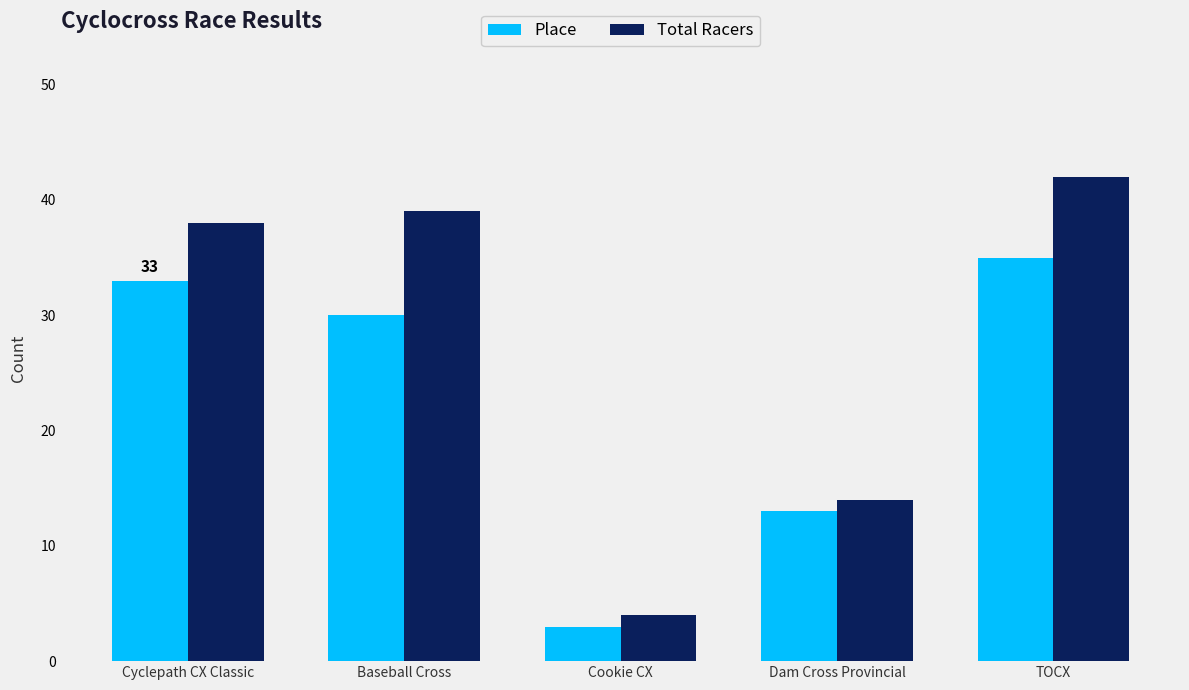

What is the total value across all series at Baseball Cross?

69